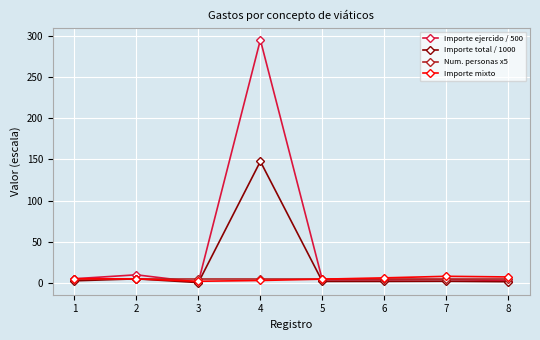

What is the difference between the Importe ejercido / 500 values at 5 and 4?

291.6